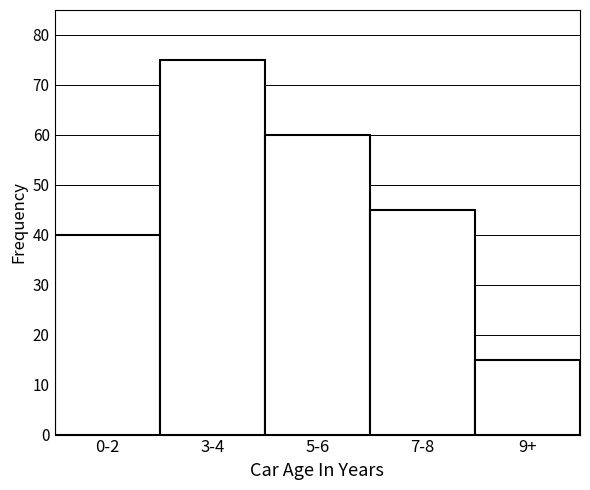

Reading left to right, what are all the values shown in this chart?

0-2=40	3-4=75	5-6=60	7-8=45	9+=15